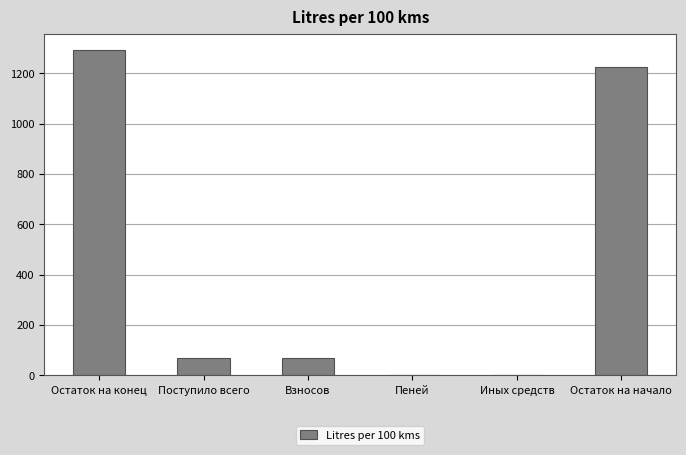

Are the bars horizontal?

No